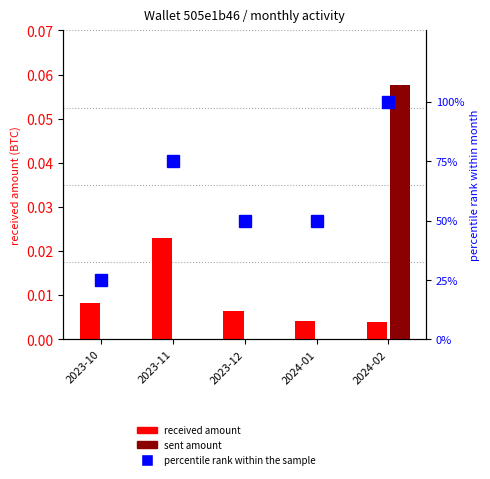

Reading right to left, what are all the values shown in this chart?

received amount: 2024-02=0.0	2024-01=0.0	2023-12=0.0	2023-11=0.0	2023-10=0.0
sent amount: 2024-02=0.1	2024-01=0.0	2023-12=0.0	2023-11=0.0	2023-10=0.0
percentile rank within the sample: 2024-02=100.0	2024-01=50.0	2023-12=50.0	2023-11=75.0	2023-10=25.0